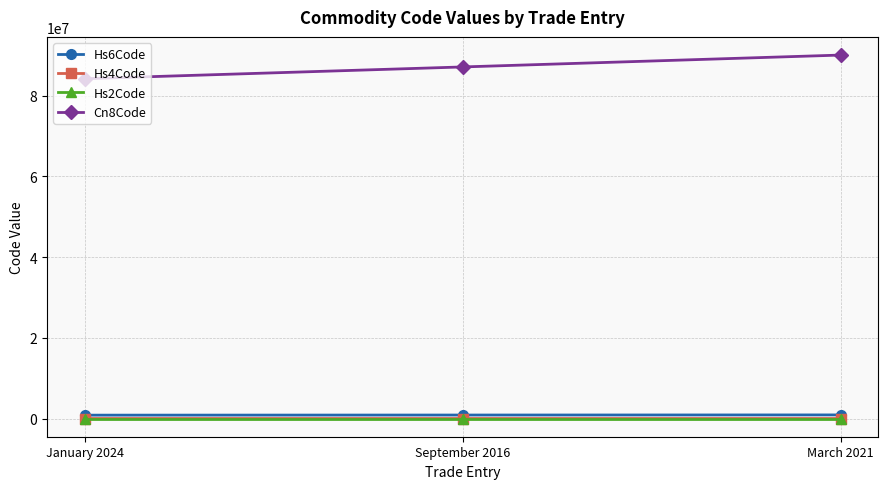

Between January 2024 and September 2016, which series saw the biggest shift?

Cn8Code